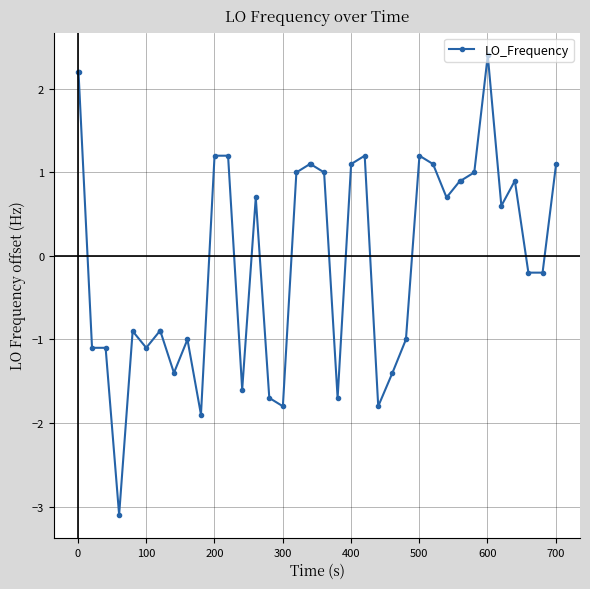

What is the value of the 31st point from the left?

0.7